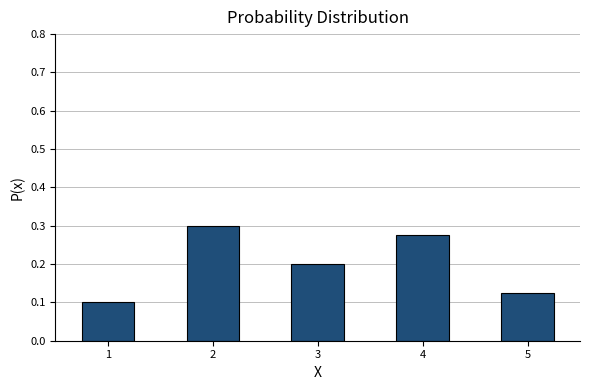

How many values are between 0 and 1?

5